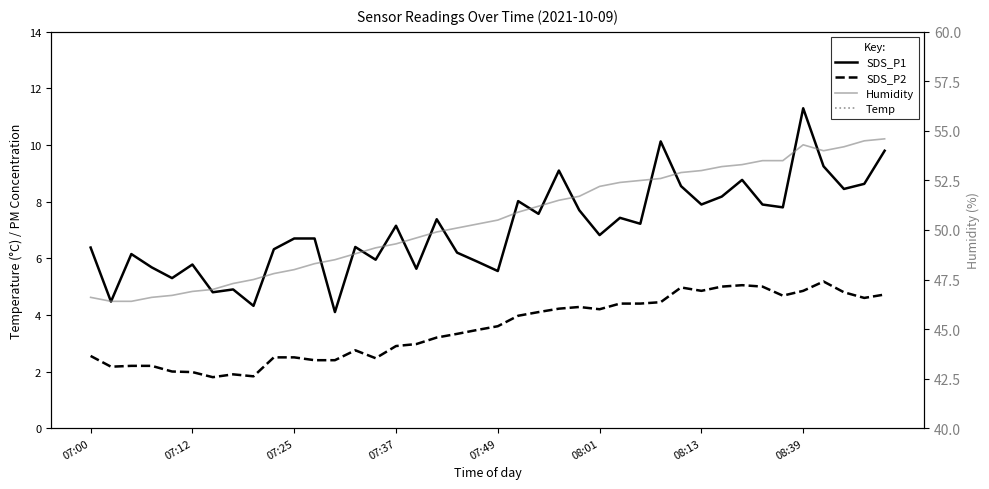

What is the value of the SDS_P1 point at the 12th from the left?

6.7